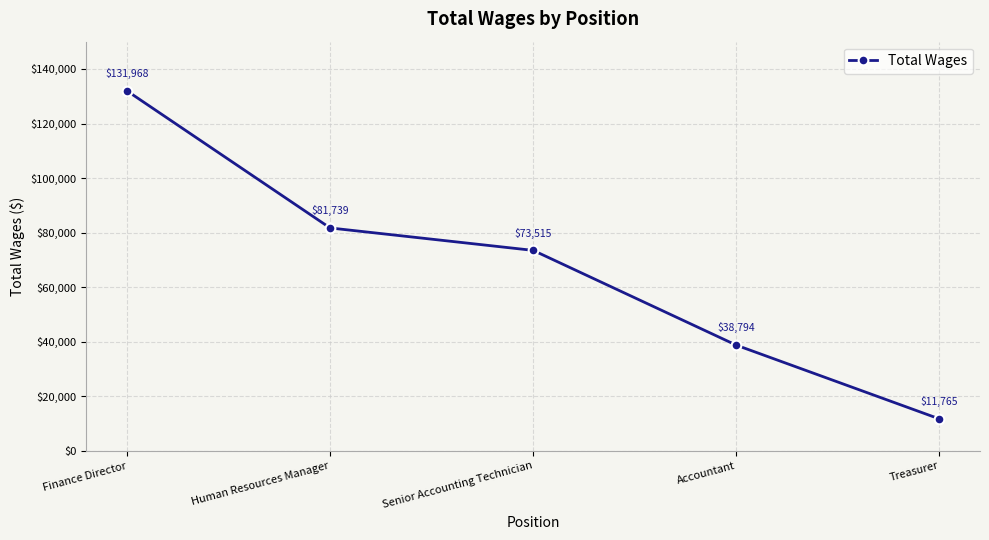

What position from the right is Treasurer?

1